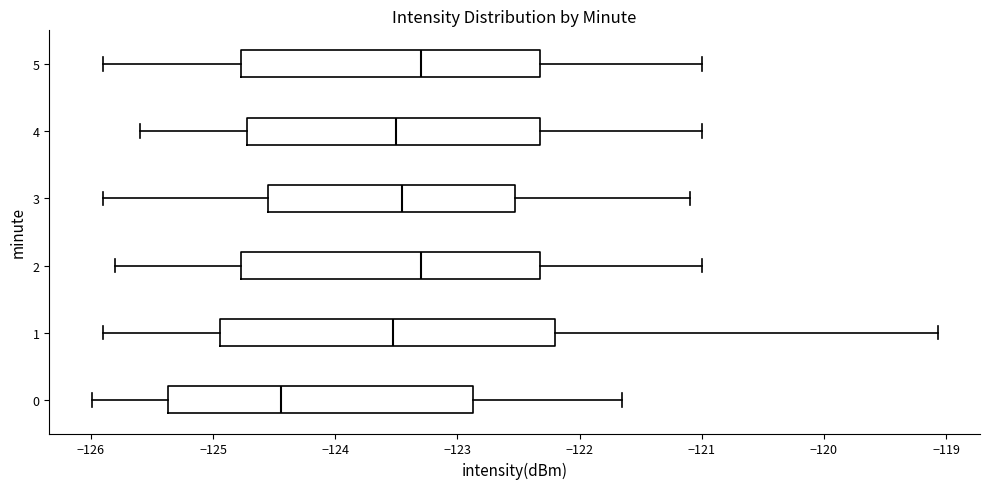

Where does the left whisker of the box at y = 2 end on the x-axis? The values are not printed on the chart, so give them approximately, as read against the axis.

-125.8